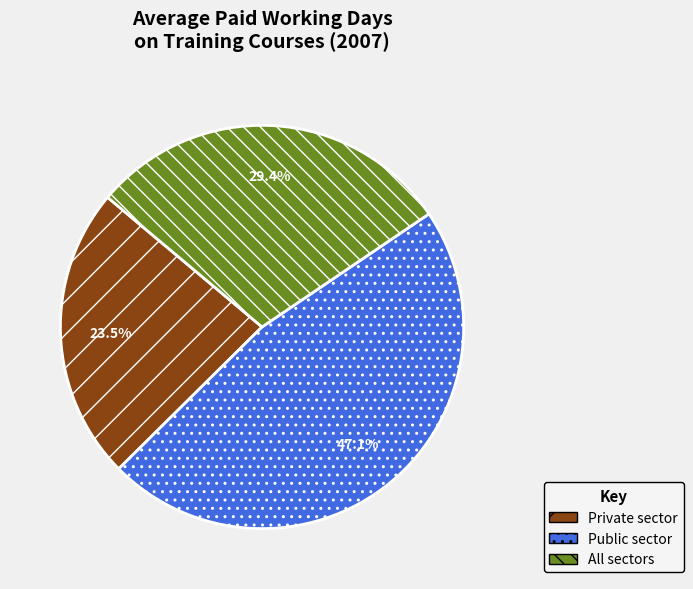

Between All sectors and Public sector, which is larger?

Public sector